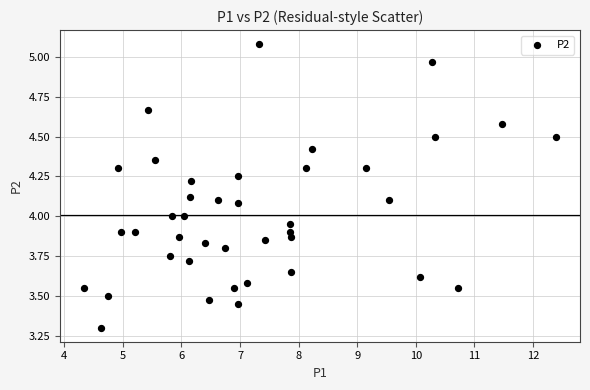

What is the range of Y values (max minus min)?

1.8